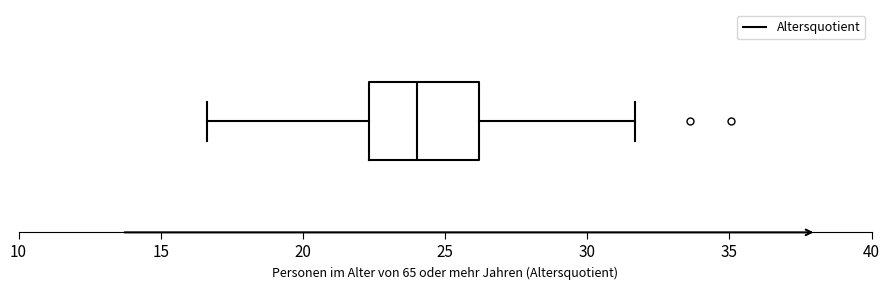

Read this box plot against the x-axis: the position of the median line, the range covered by the box, and the ends of both whiskers. The values are not printed on the chart, so give them approximately, as read against the axis.

median 24.0, box 22.5 to 26.0, whiskers 16.5 to 31.5